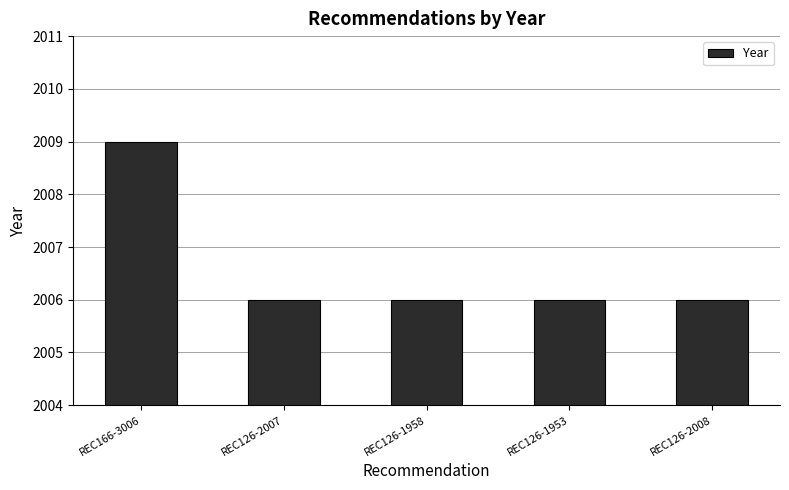

What is the maximum value shown in the chart?

2009